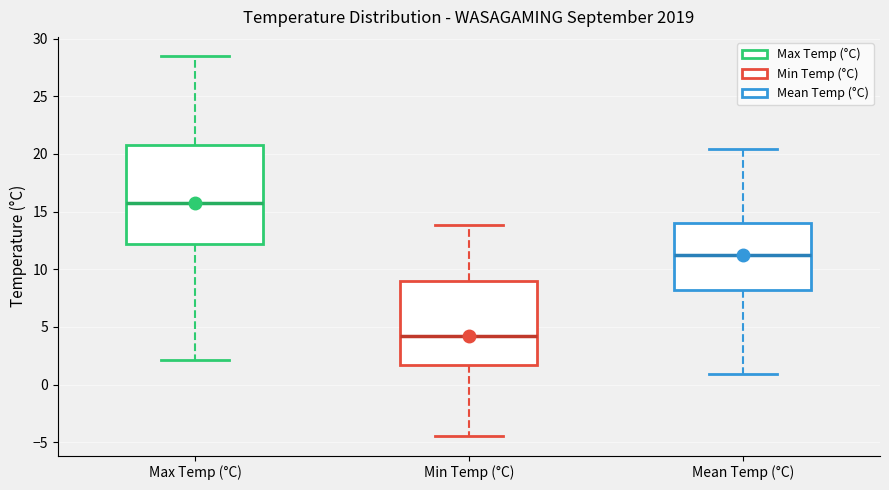

Reading left to right, read every box against the y-axis: the position of its median line, the range the box covers, and the ends of its whiskers. The values are not printed on the chart, so give them approximately, as read against the axis.

Max Temp (°C): median 16.0, box 12.0 to 21.0, whiskers 2.0 to 28.5
Min Temp (°C): median 4.0, box 1.5 to 9.0, whiskers -4.5 to 14.0
Mean Temp (°C): median 11.0, box 8.0 to 14.0, whiskers 1.0 to 20.5